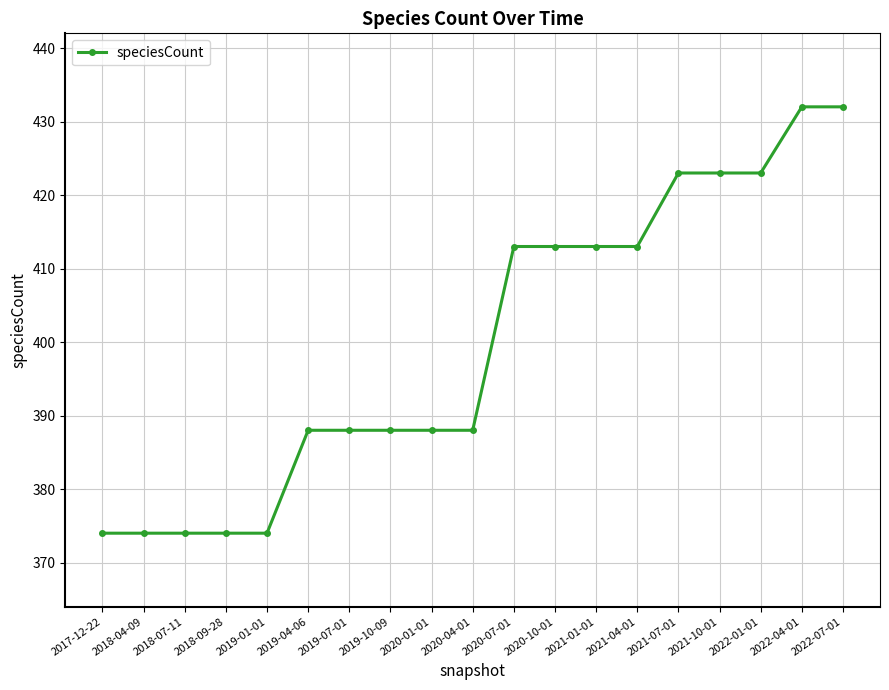

What is the difference between the maximum and minimum values?

58